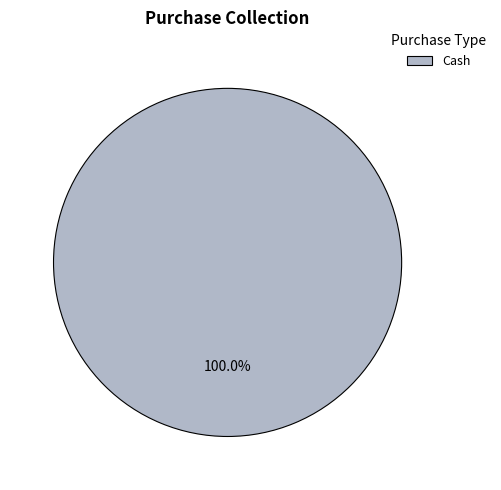

Rank the categories by value from highest to lowest.

Cash